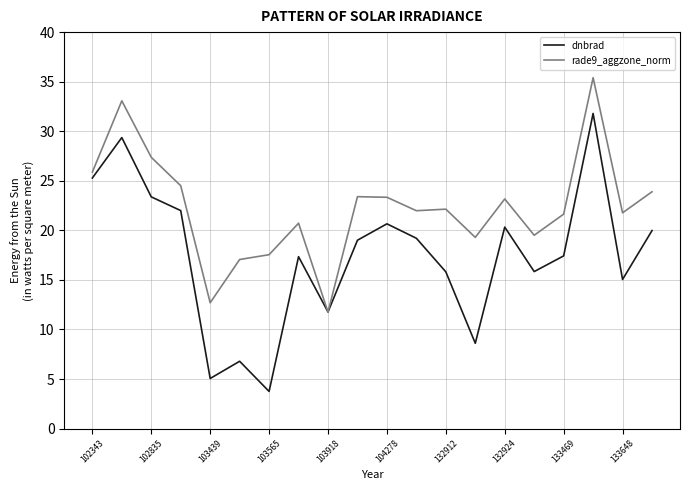

Which series has the largest total across all categories?

rade9_aggzone_norm